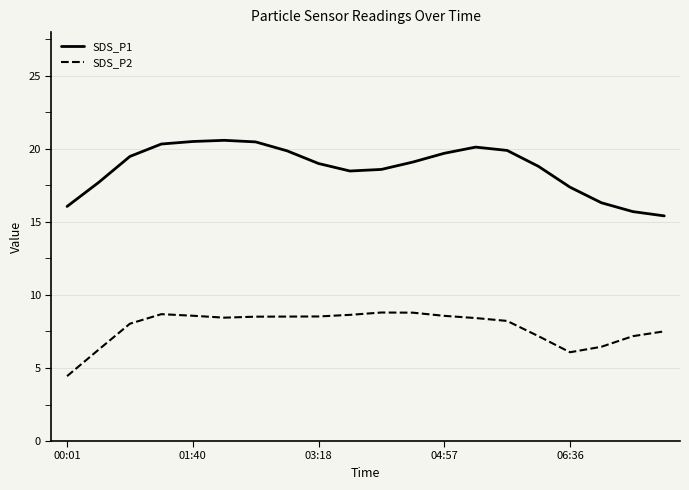

Which series has the widest spread of values?

SDS_P1